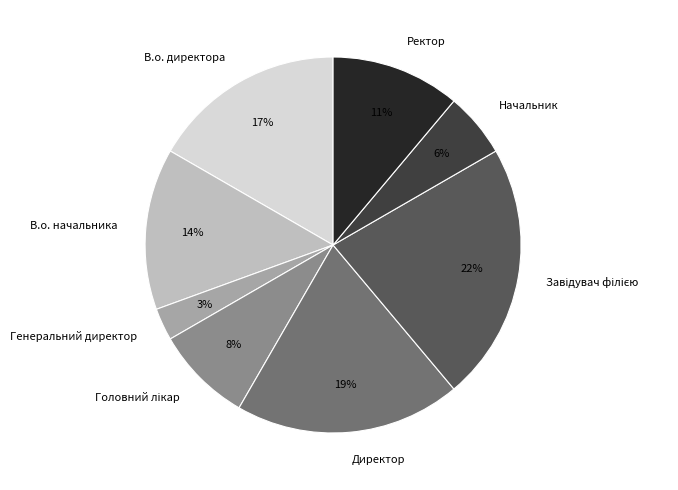

True or false: Ректор accounts for 23% of the total.

False